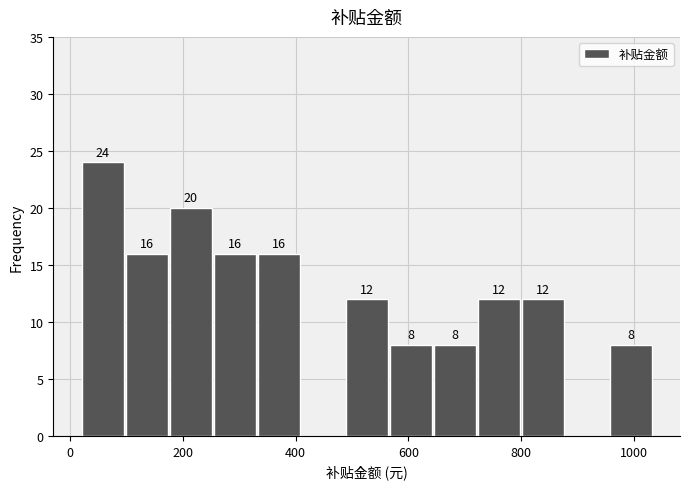

Around what value on the x-axis is the tallest bar? Give the approximate position of its centre, as read against the axis.

60